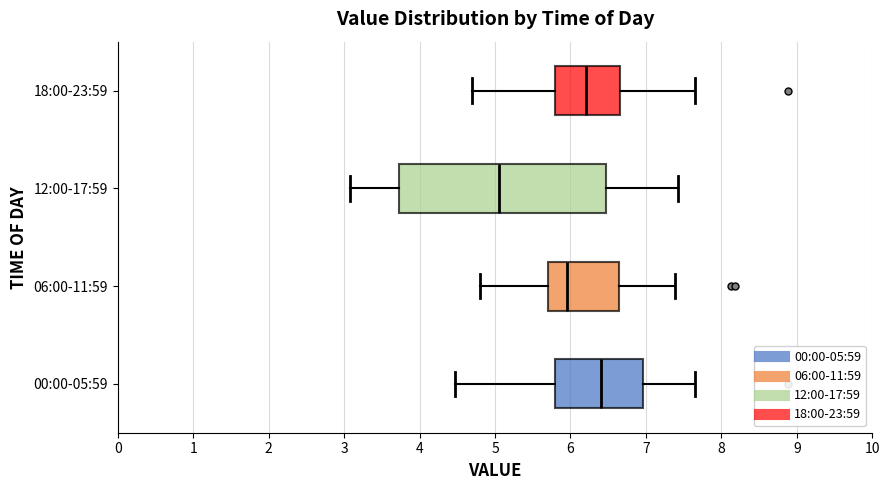

Where does the left whisker of the box for 12:00-17:59 end on the x-axis? The values are not printed on the chart, so give them approximately, as read against the axis.

3.1